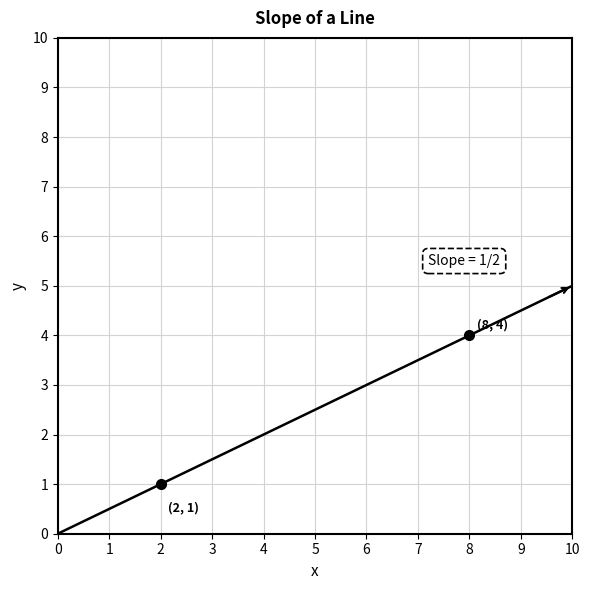

How many categories are shown in the chart?

2